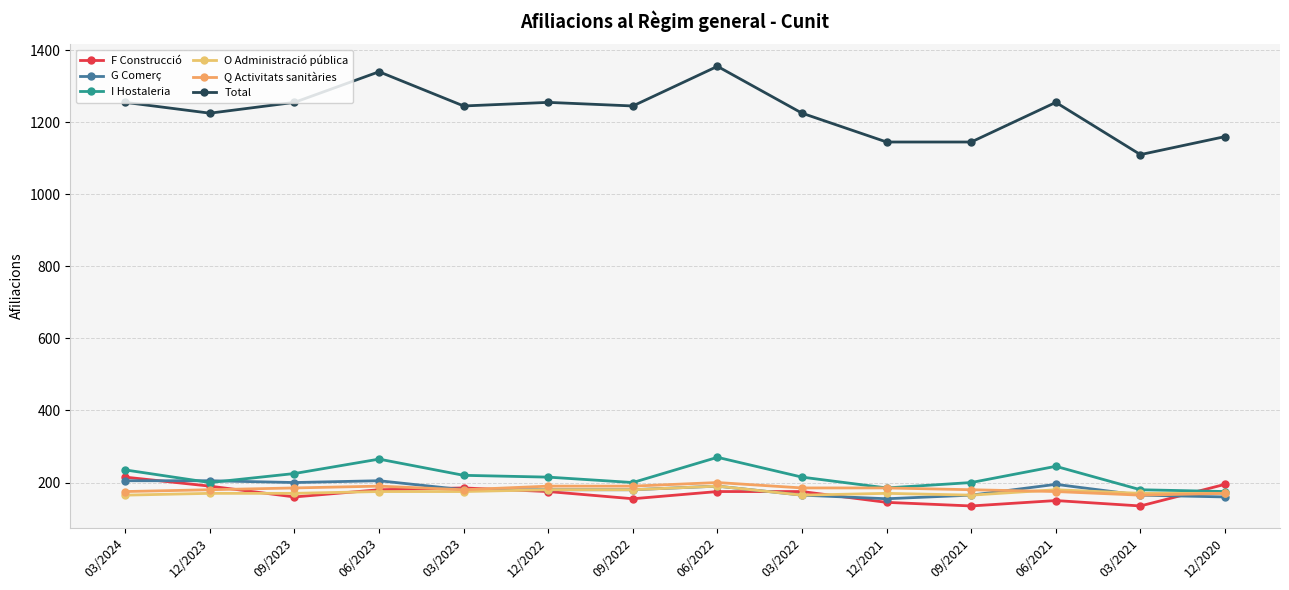

What are all the series names shown in the legend?

F Construcció, G Comerç, I Hostaleria, O Administració pública, Q Activitats sanitàries, Total